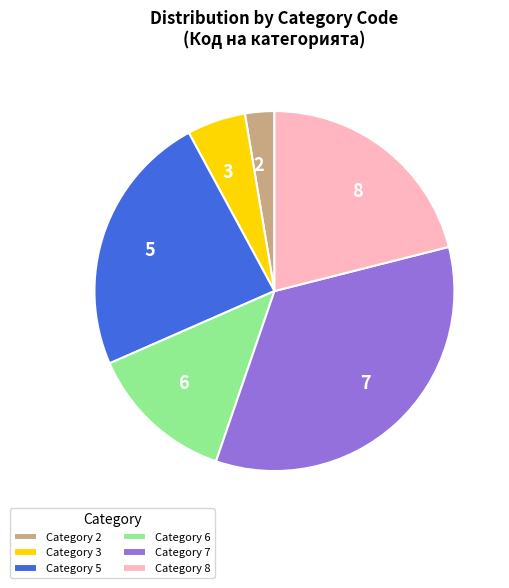

What is the ratio of the value at 5 to the value at 8?

1.1